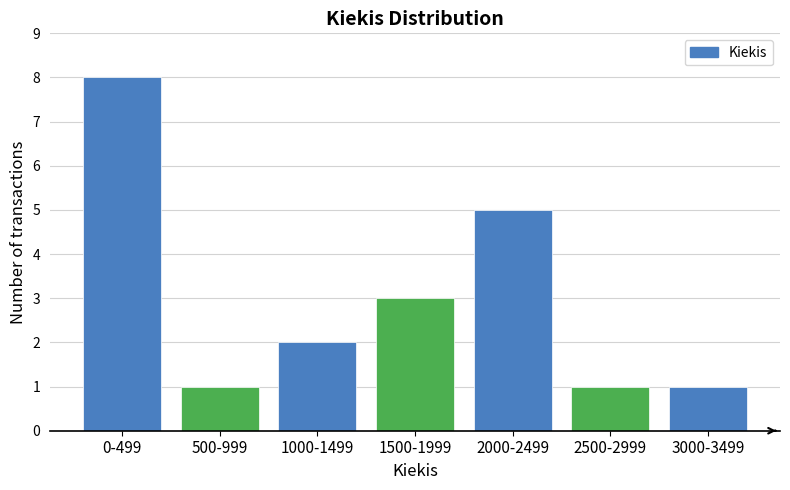

Reading left to right, transcribe all the data shown in this chart.

8	1	2	3	5	1	1